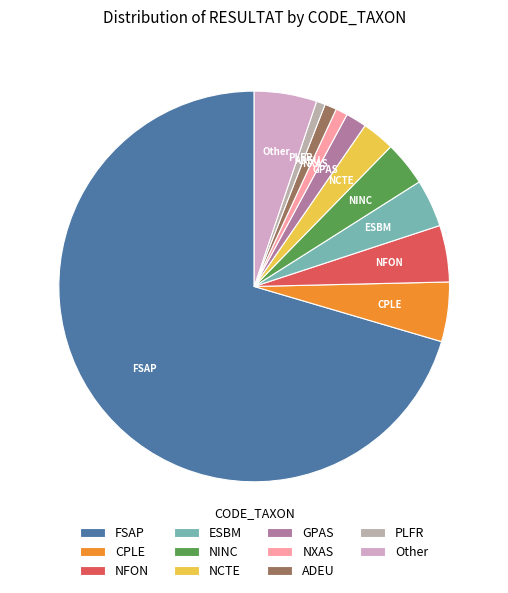

Do NCTE and CPLE together represent more than half of the pie?

No